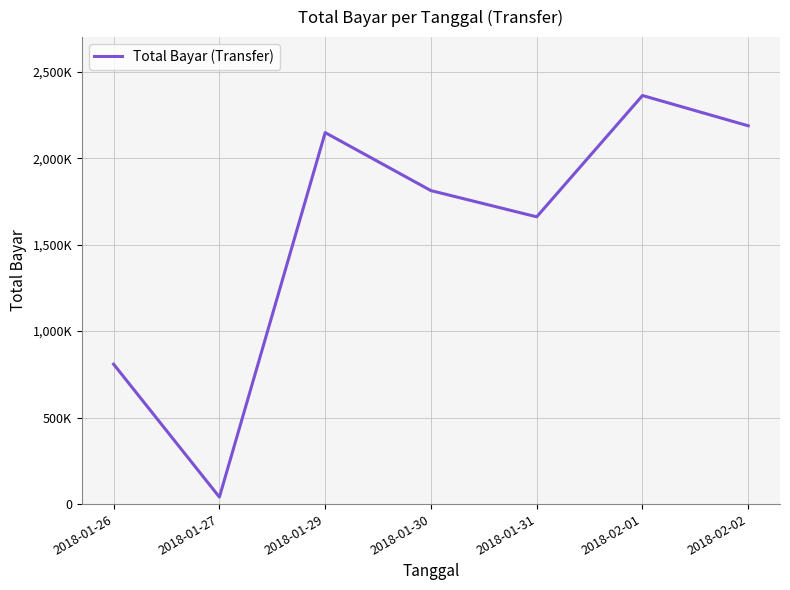

Is this an area chart (filled region under the line)?

No